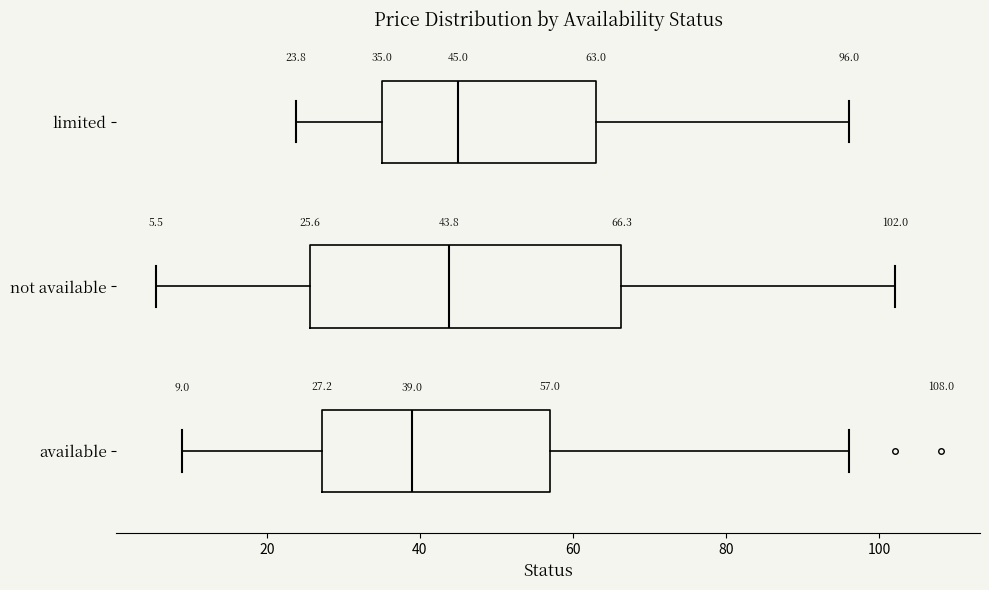

Which box is the widest, from its left edge to its right edge?

not available